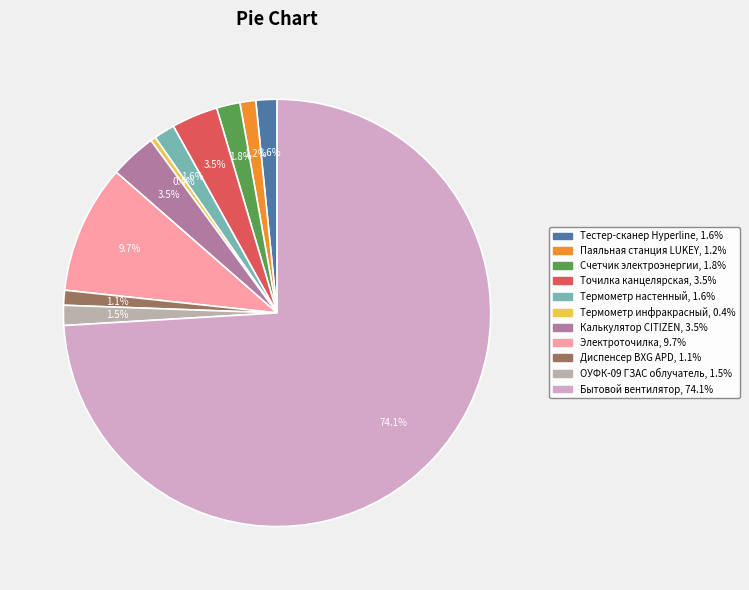

To the nearest percent, what is the combined percentage of Точилка канцелярская and Калькулятор CITIZEN?

7%